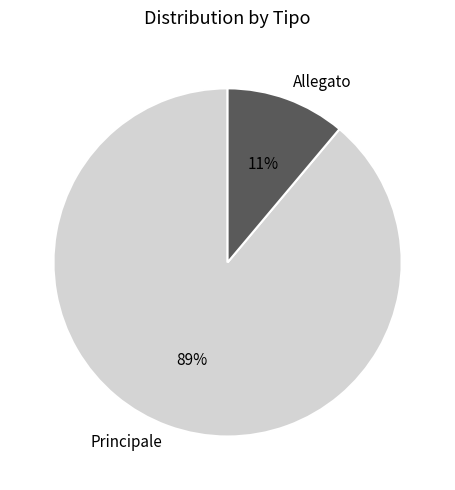

Which category has the smallest portion of the pie?

Allegato